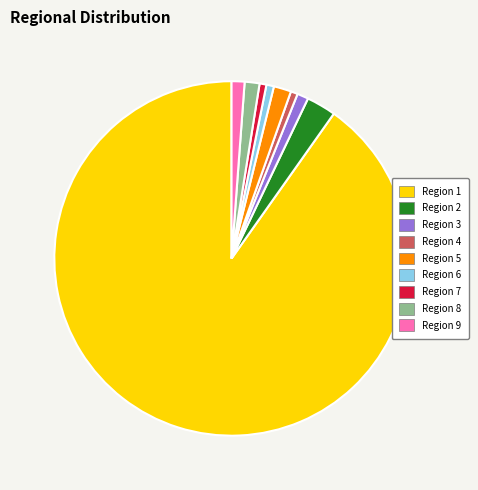

Which slice represents more than half of the pie?

Region 1